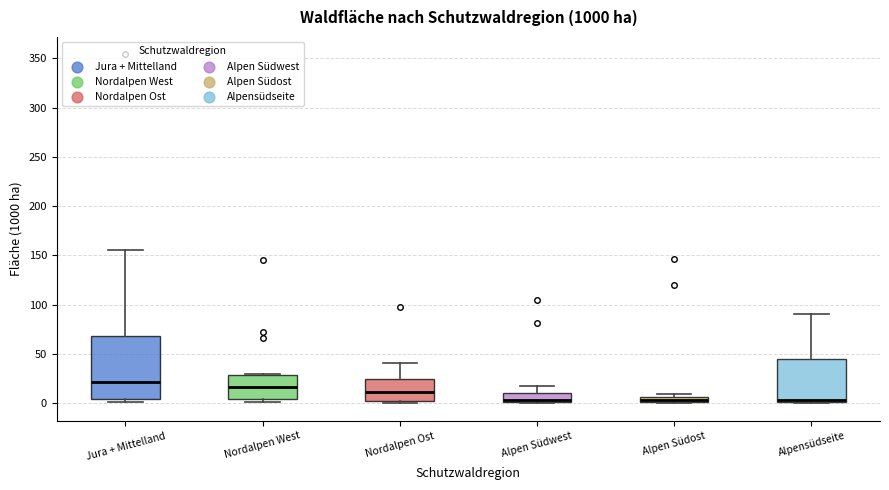

Where is the upper edge of the box for Alpen Südost on the y-axis? The values are not printed on the chart, so give them approximately, as read against the axis.

5